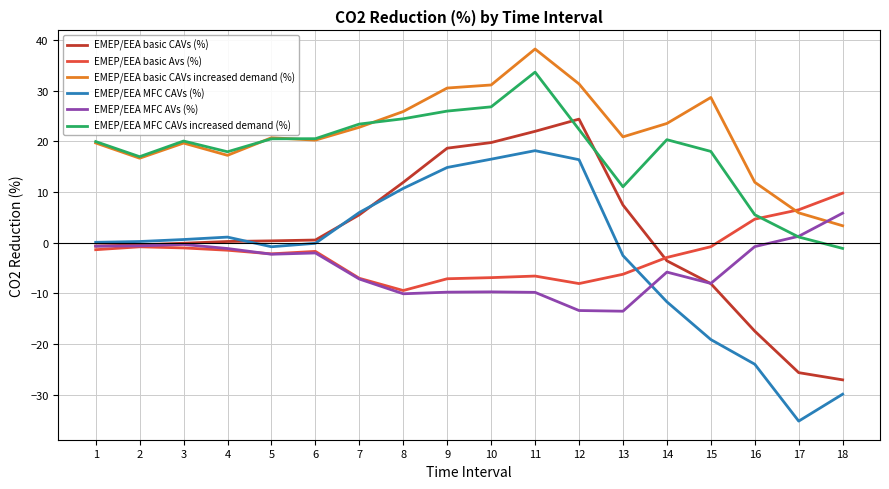

At which label is EMEP/EEA MFC AVs (%) closest to -3?

5